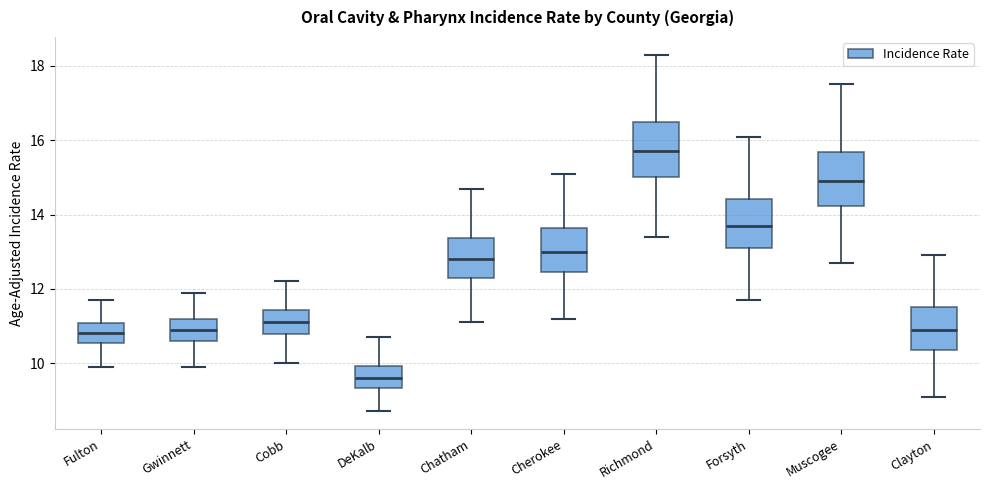

Reading left to right, transcribe this box plot: for each box, give where its median line is, the range the box spans, and where its two whiskers end, as read against the y-axis. The values are not printed on the chart, so give them approximately, as read against the axis.

Fulton: median 10.8, box 10.6 to 11.0, whiskers 10.0 to 11.8
Gwinnett: median 11.0, box 10.6 to 11.2, whiskers 10.0 to 12.0
Cobb: median 11.2, box 10.8 to 11.4, whiskers 10.0 to 12.2
DeKalb: median 9.6, box 9.4 to 10.0, whiskers 8.8 to 10.8
Chatham: median 12.8, box 12.2 to 13.4, whiskers 11.2 to 14.8
Cherokee: median 13.0, box 12.4 to 13.6, whiskers 11.2 to 15.2
Richmond: median 15.8, box 15.0 to 16.4, whiskers 13.4 to 18.4
Forsyth: median 13.8, box 13.2 to 14.4, whiskers 11.8 to 16.2
Muscogee: median 15.0, box 14.2 to 15.6, whiskers 12.8 to 17.6
Clayton: median 11.0, box 10.4 to 11.6, whiskers 9.2 to 13.0